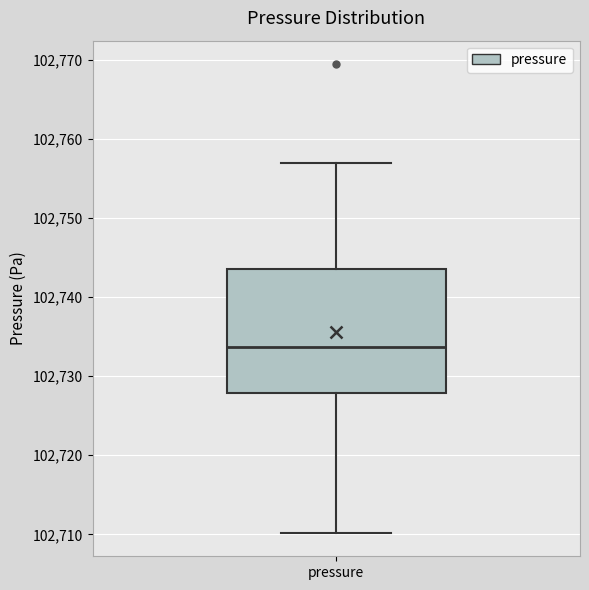

Transcribe this box plot: give where the median line is, the range the box spans, and where the two whiskers end, as read against the y-axis. The values are not printed on the chart, so give them approximately, as read against the axis.

median 102734, box 102728 to 102744, whiskers 102710 to 102757